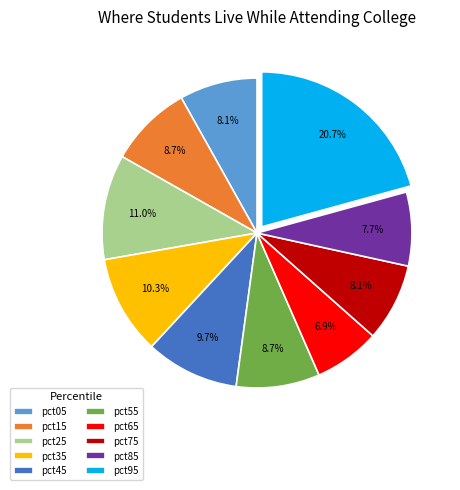

Is there any slice that represents more than half of the pie?

No